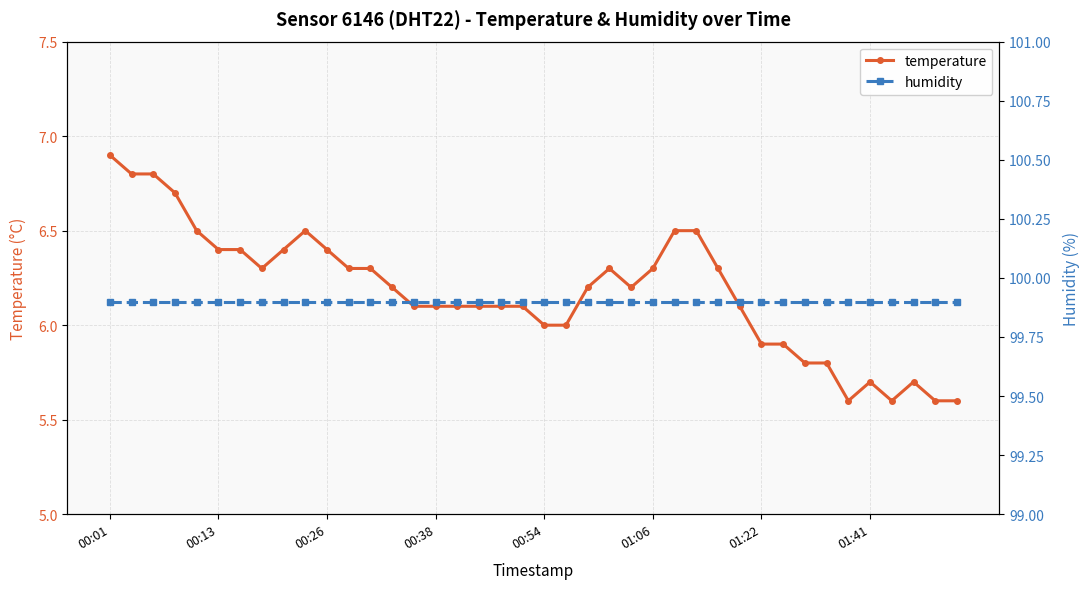

Rank the series by their average value, from highest to lowest.

humidity, temperature